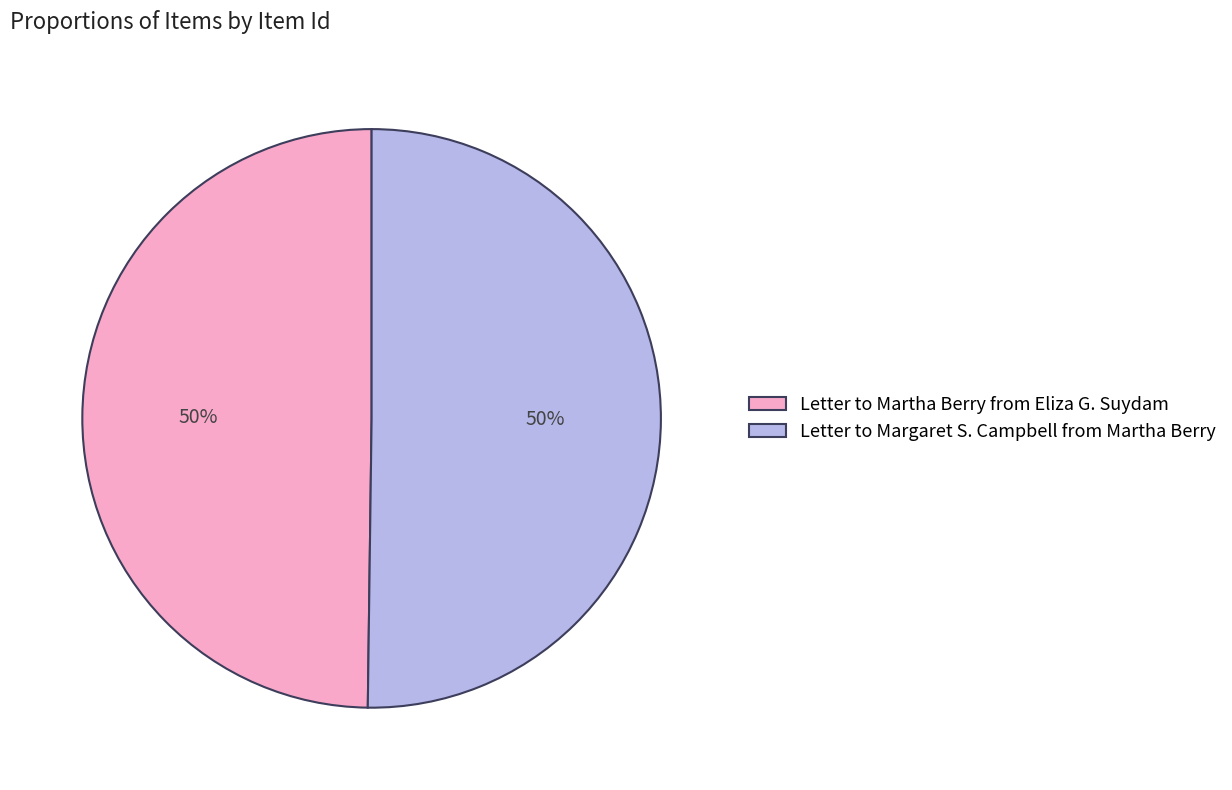

Combined, do Letter to Margaret S. Campbell from Martha Berry and Letter to Martha Berry from Eliza G. Suydam account for over 50%?

Yes